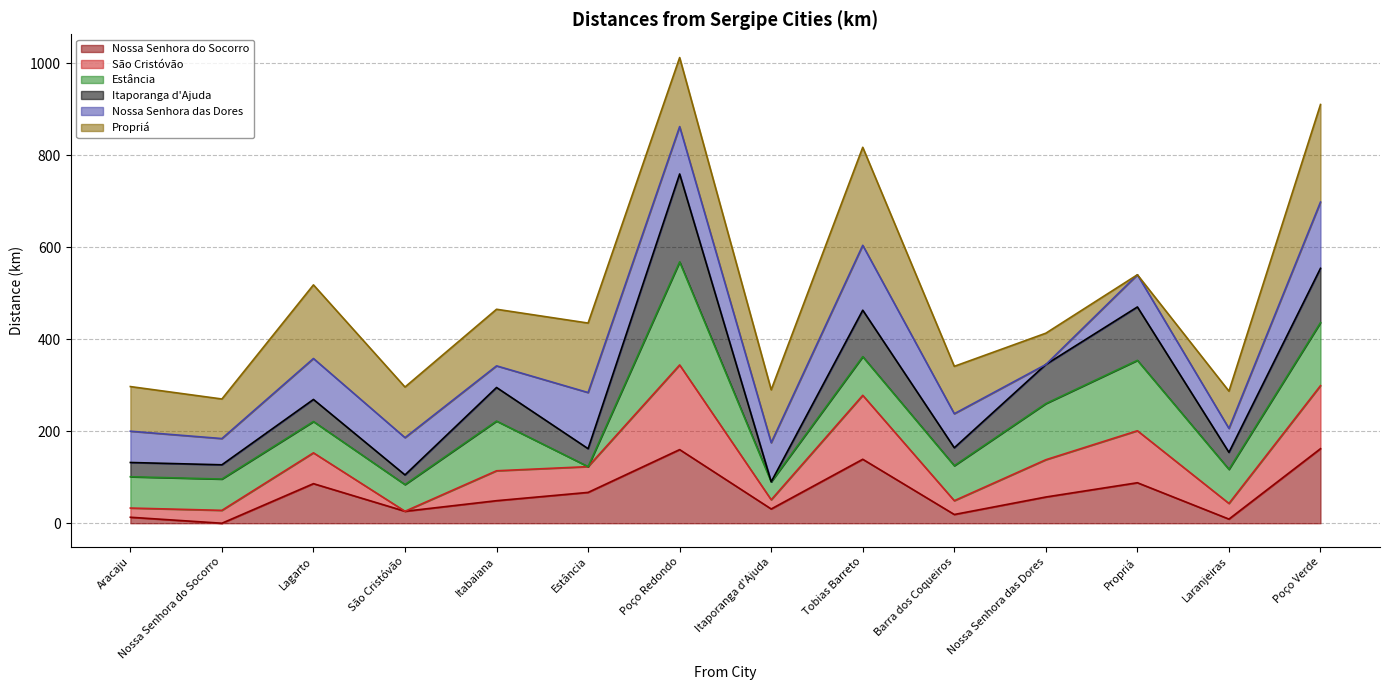

What is the total value across all series at Estância?

435